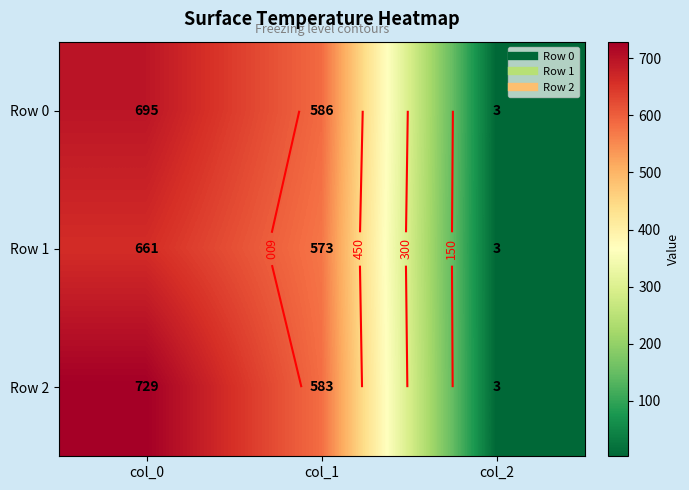

How many data points does each series have?

3